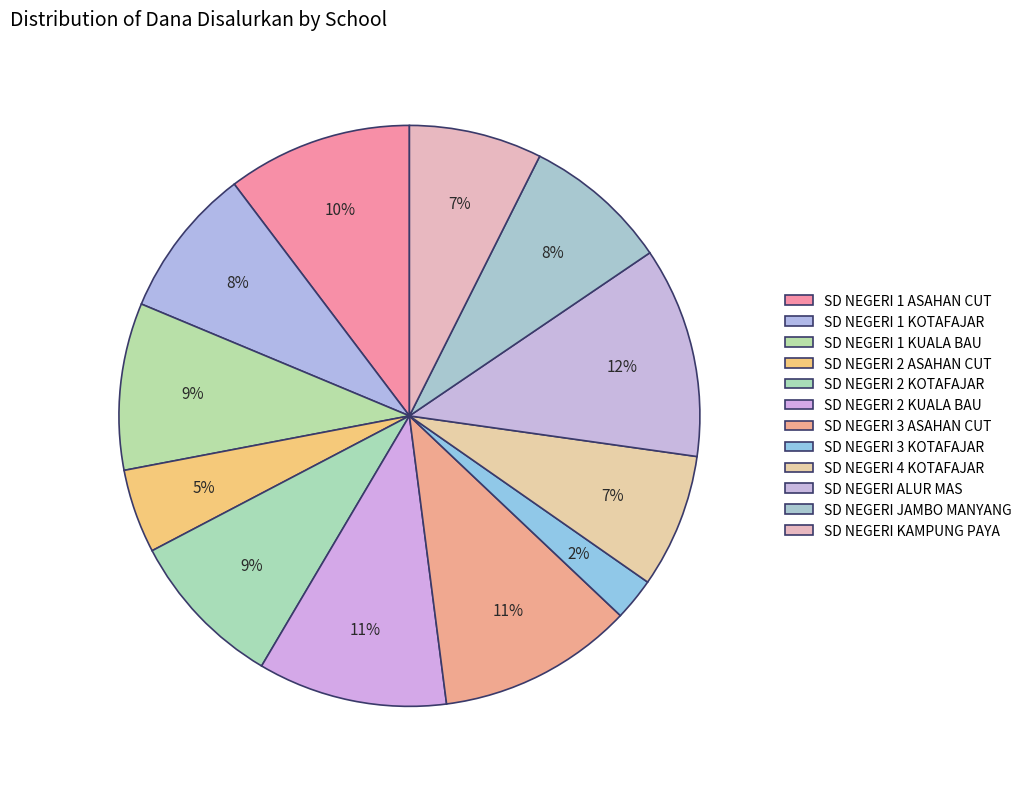

Which category has the biggest portion of the pie?

SD NEGERI ALUR MAS